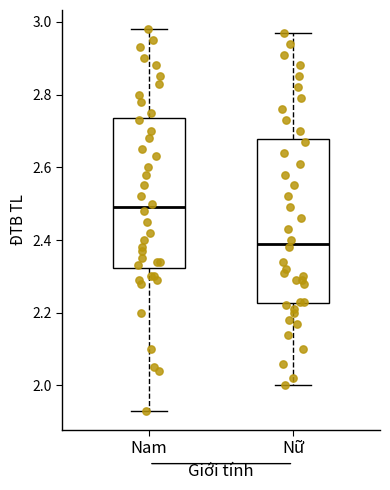

Reading left to right, read every box against the y-axis: the position of its median line, the range the box covers, and the ends of its whiskers. The values are not printed on the chart, so give them approximately, as read against the axis.

Nam: median 2.50, box 2.32 to 2.74, whiskers 1.94 to 2.98
Nữ: median 2.40, box 2.22 to 2.68, whiskers 2.00 to 2.98